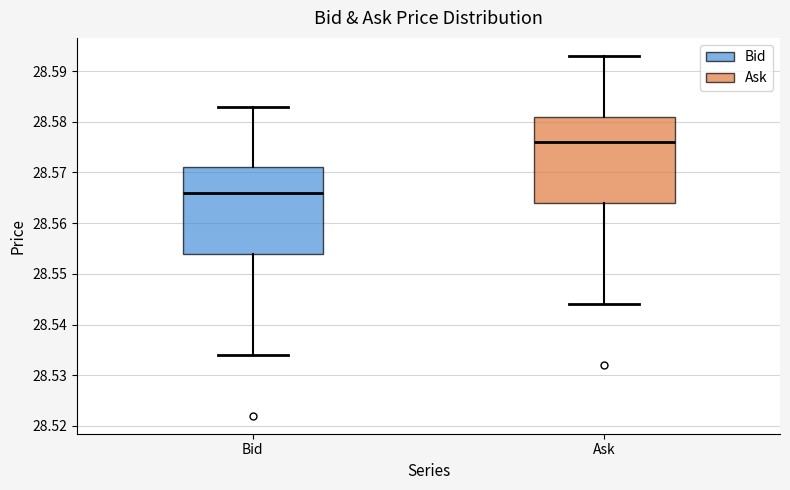

Reading left to right, read every box against the y-axis: the position of its median line, the range the box covers, and the ends of its whiskers. The values are not printed on the chart, so give them approximately, as read against the axis.

Bid: median 28.566, box 28.554 to 28.571, whiskers 28.534 to 28.583
Ask: median 28.576, box 28.564 to 28.581, whiskers 28.544 to 28.593